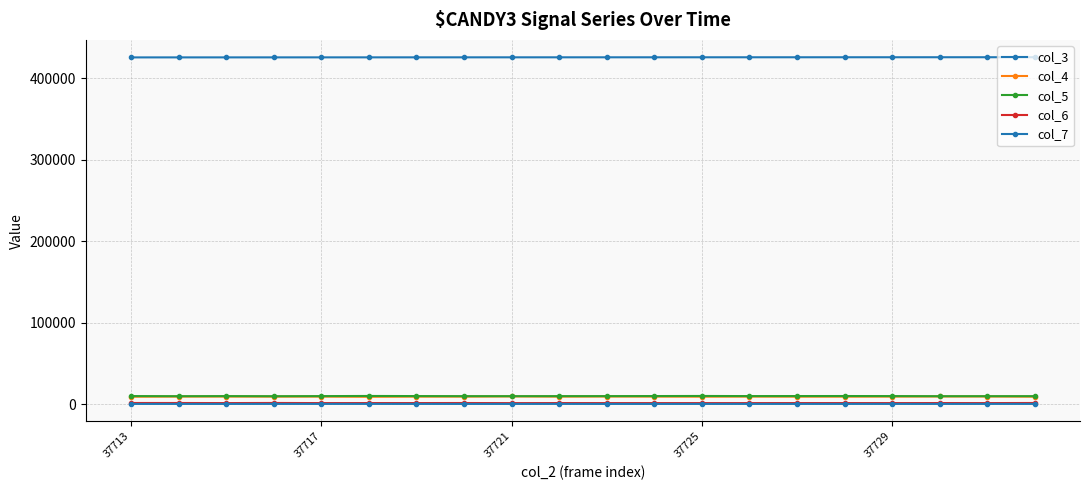

What is the minimum value shown in the chart?

122